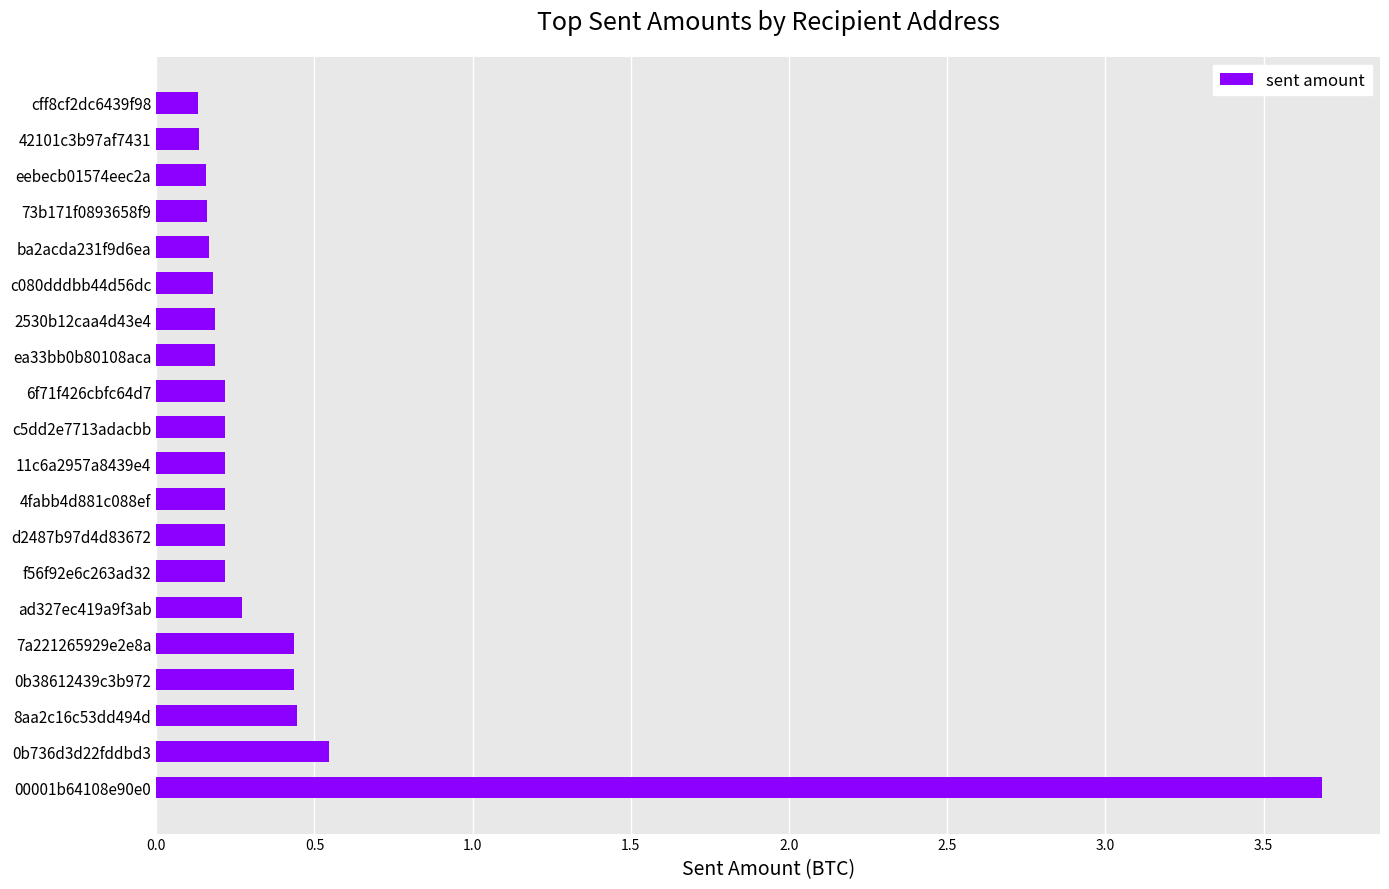

What is the maximum value shown in the chart?

3.7